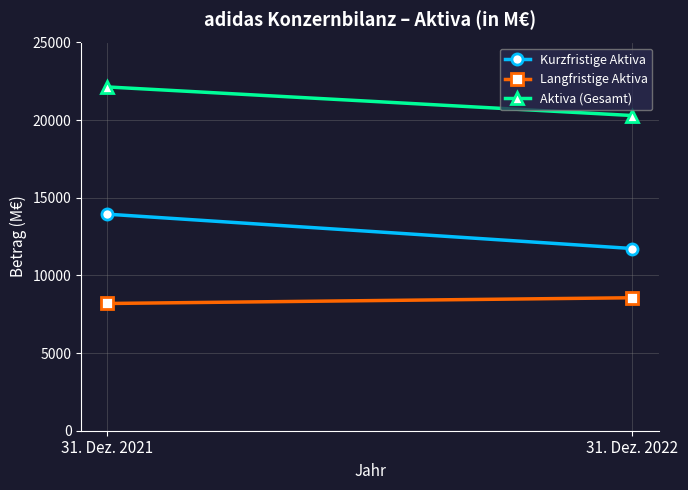

List the series in order of their peak value, lowest first.

Langfristige Aktiva, Kurzfristige Aktiva, Aktiva (Gesamt)